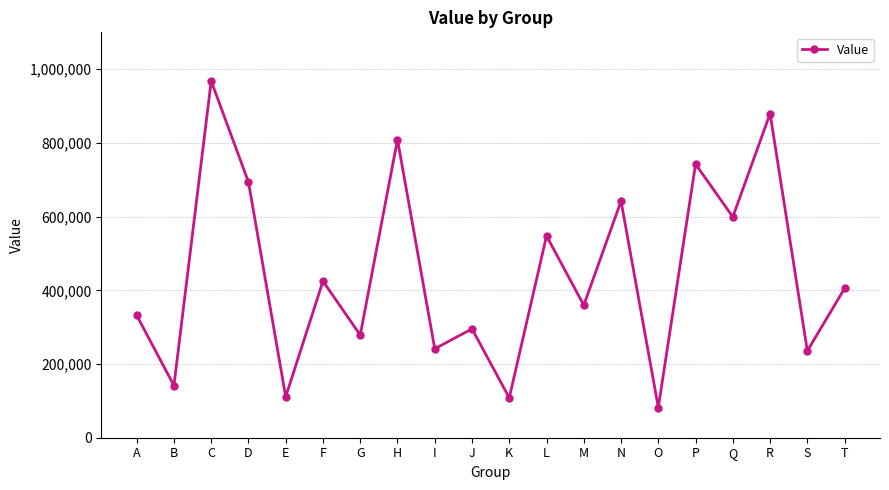

What is the greatest value displayed?

967882.9